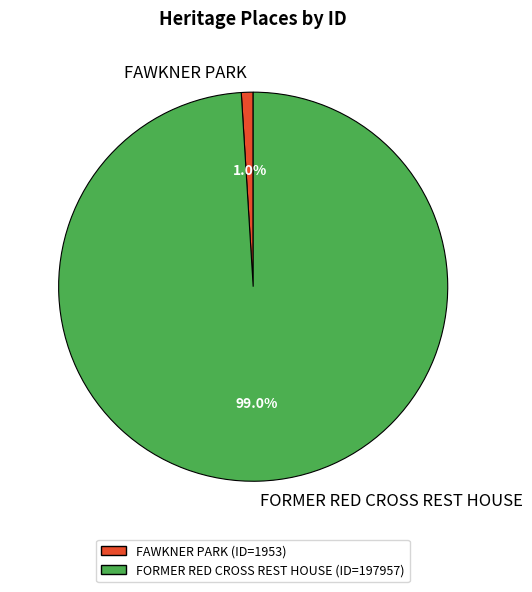

Rank the categories by value from lowest to highest.

FAWKNER PARK, FORMER RED CROSS REST HOUSE